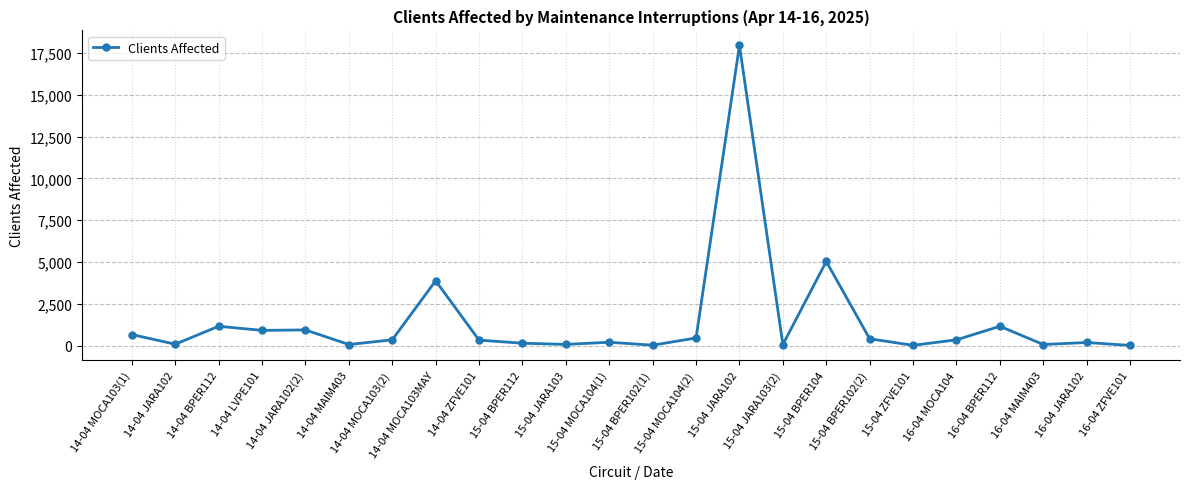

What position from the left is 14-04 MOCA103(2)?

7